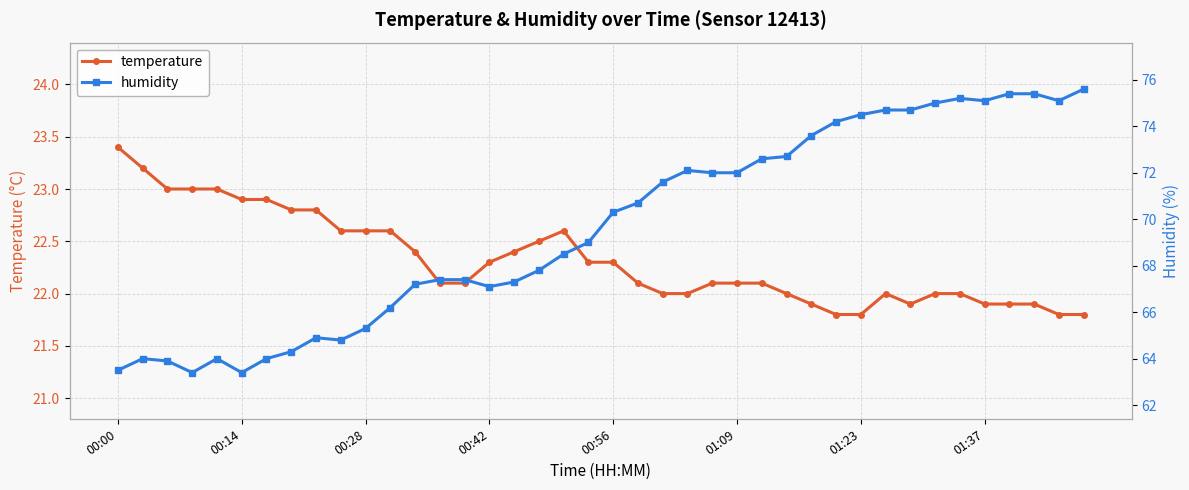

Which category has the highest value in the temperature series?

00:00